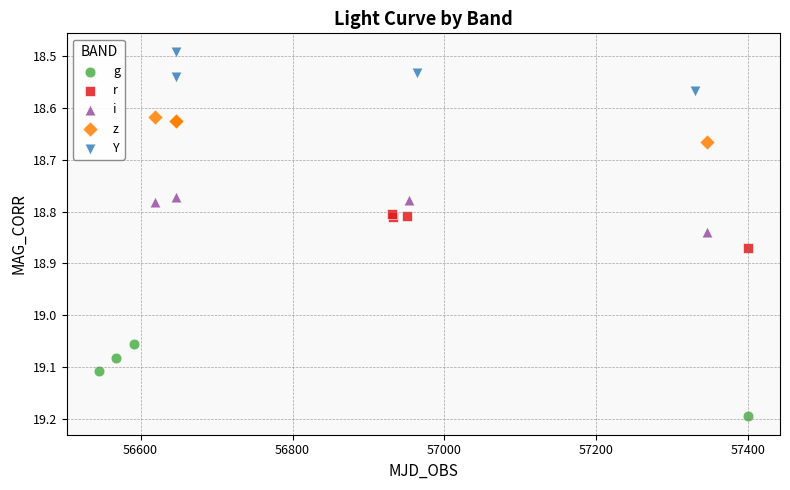

Which series has the largest Y range (max minus min)?

g